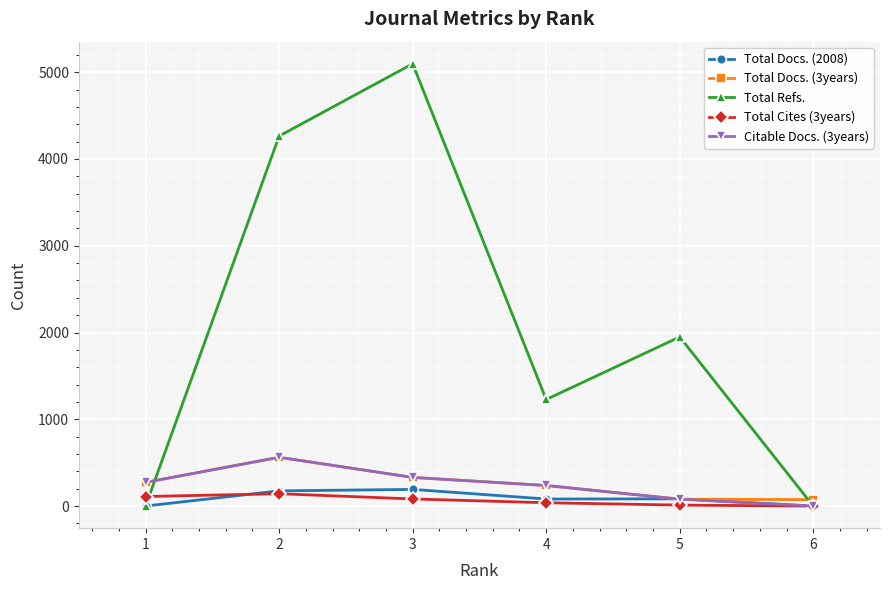

How many series are shown in this chart?

5